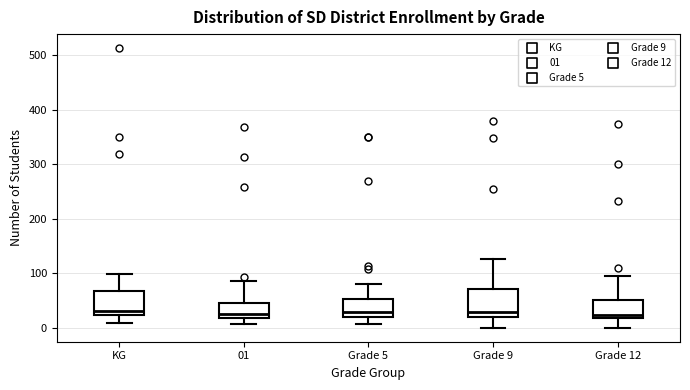

Reading left to right, transcribe this box plot: for each box, give where its median line is, the range the box spans, and where its two whiskers end, as read against the y-axis. The values are not printed on the chart, so give them approximately, as read against the axis.

KG: median 30, box 20 to 70, whiskers 10 to 100
01: median 30, box 20 to 50, whiskers 10 to 90
Grade 5: median 30, box 20 to 50, whiskers 10 to 80
Grade 9: median 30, box 20 to 70, whiskers 0 to 130
Grade 12: median 20 (just above the box's lower edge), box 20 to 50, whiskers 0 to 90